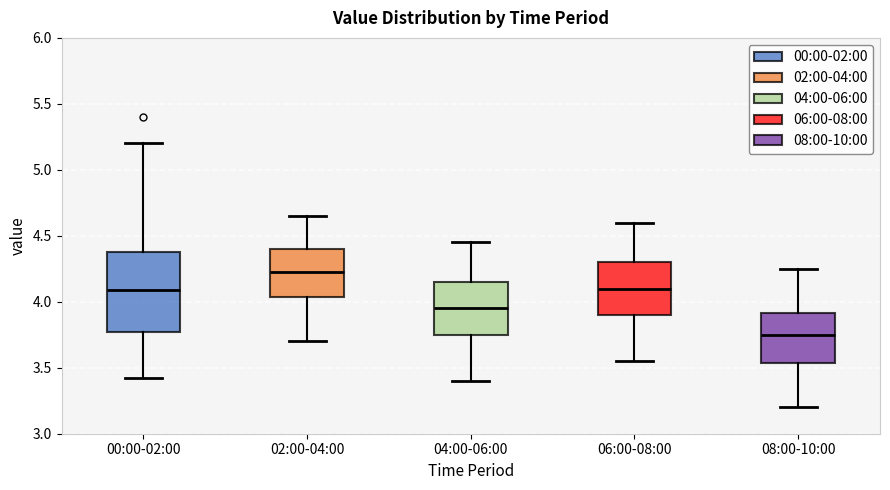

Which box's median line is the lowest?

08:00-10:00